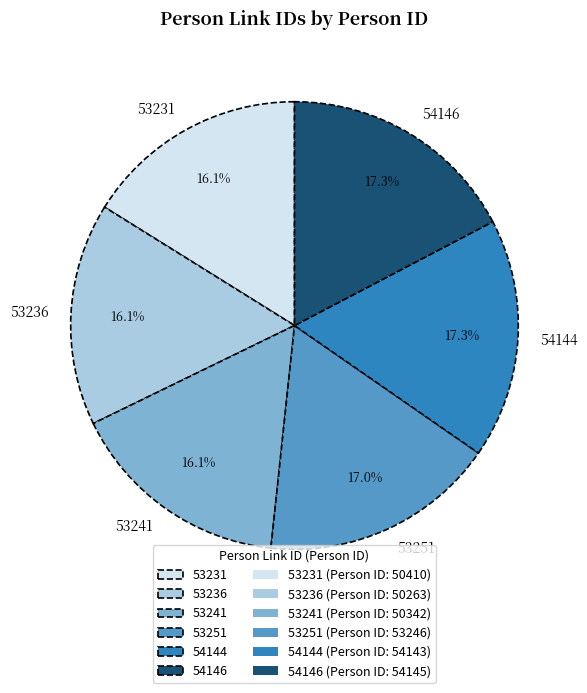

To the nearest percent, what portion does 53241 represent?

16%